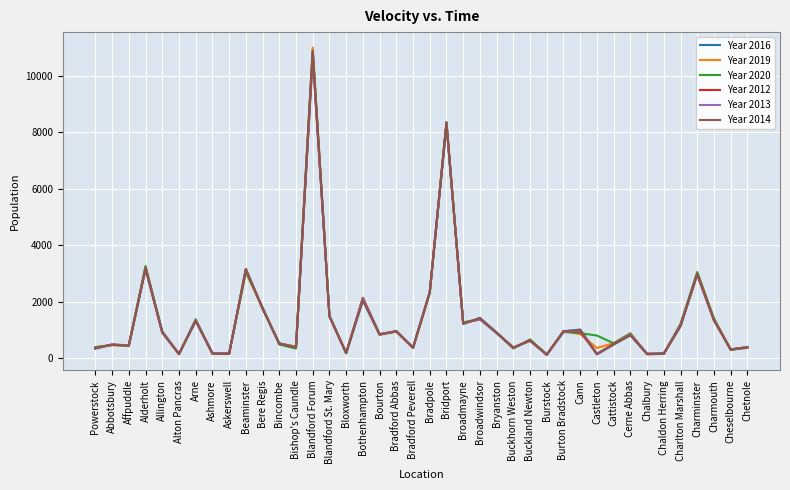

What is the difference between the maximum and second lowest values in the Year 2014 series?

10724